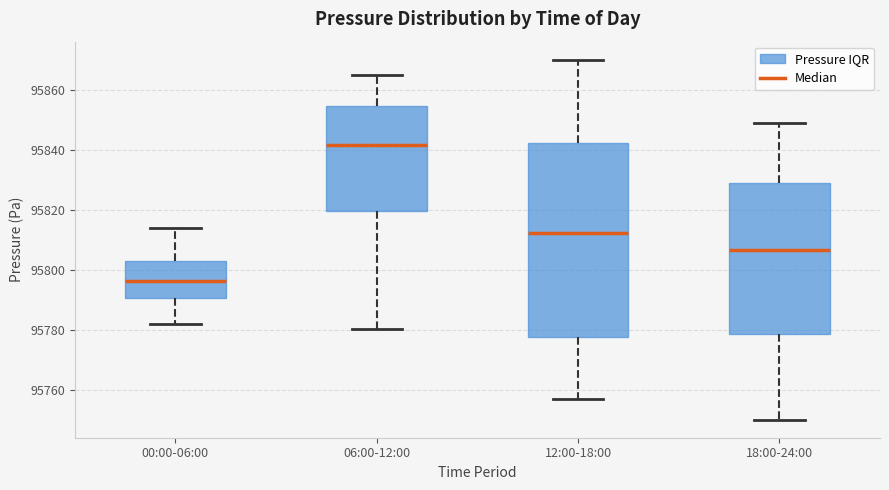

Reading left to right, read every box against the y-axis: the position of its median line, the range the box covers, and the ends of its whiskers. The values are not printed on the chart, so give them approximately, as read against the axis.

00:00-06:00: median 95796, box 95790 to 95804, whiskers 95782 to 95814
06:00-12:00: median 95842, box 95820 to 95854, whiskers 95780 to 95864
12:00-18:00: median 95812, box 95778 to 95842, whiskers 95756 to 95870
18:00-24:00: median 95806, box 95778 to 95828, whiskers 95750 to 95848